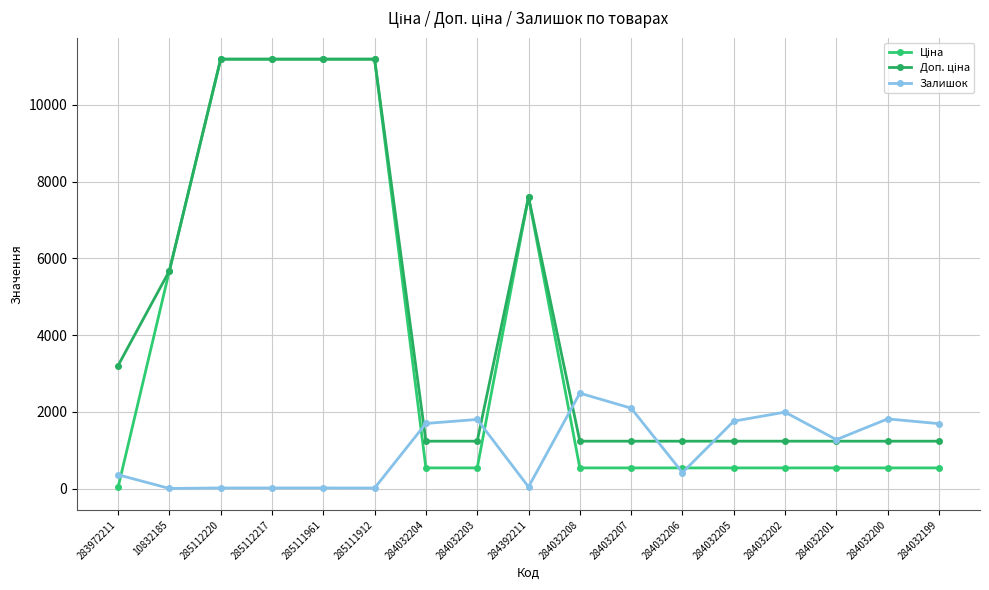

Which series has the largest range (max minus min)?

Ціна